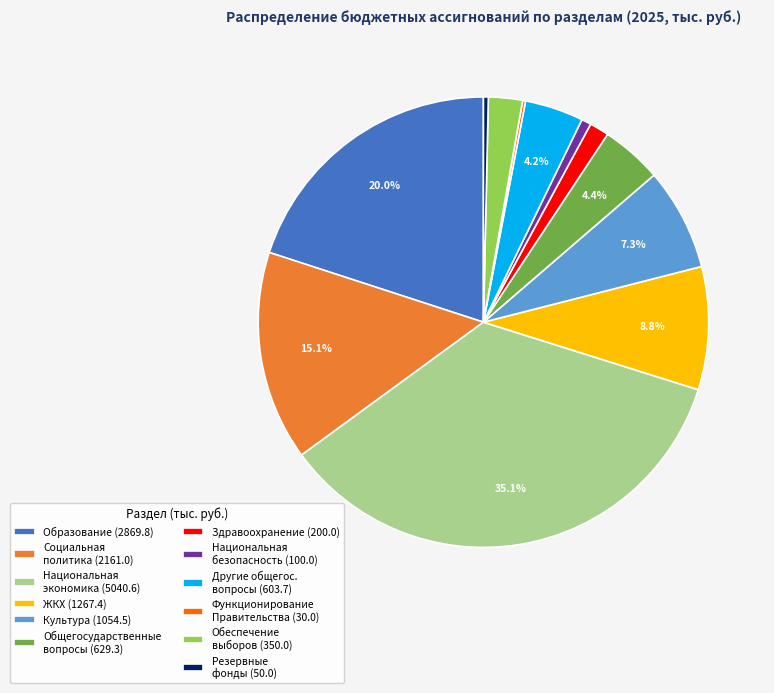

Between Другие общегос. вопросы (603.7) and Национальная экономика (5040.6), which is larger?

Национальная экономика (5040.6)